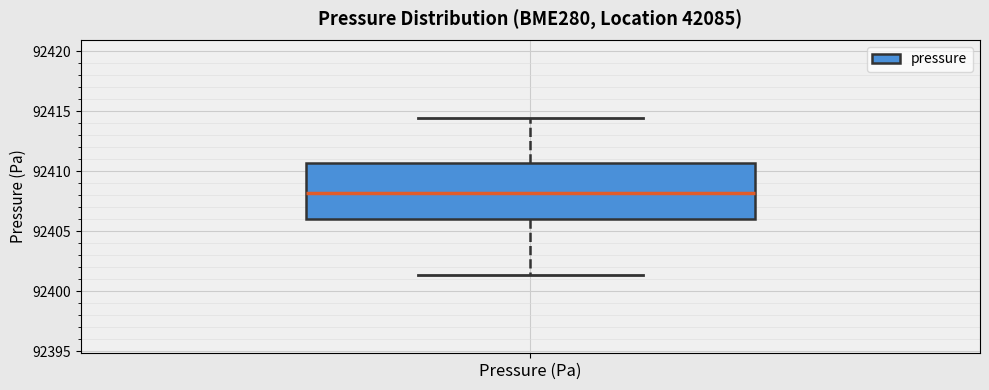

Where is the upper edge of the box for Pressure (Pa) on the y-axis? The values are not printed on the chart, so give them approximately, as read against the axis.

92410.5